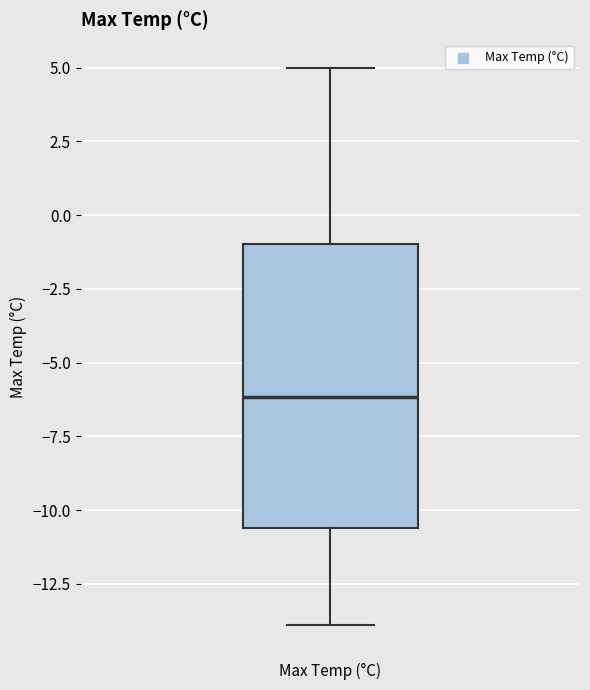

Where is the upper edge of the box for Max Temp (°C) on the y-axis? The values are not printed on the chart, so give them approximately, as read against the axis.

-1.0